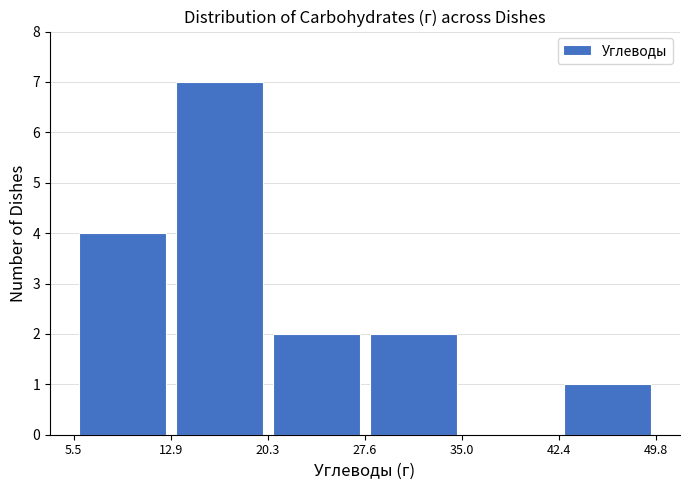

Which range on the x-axis has the tallest bar?

12.9 to 20.3